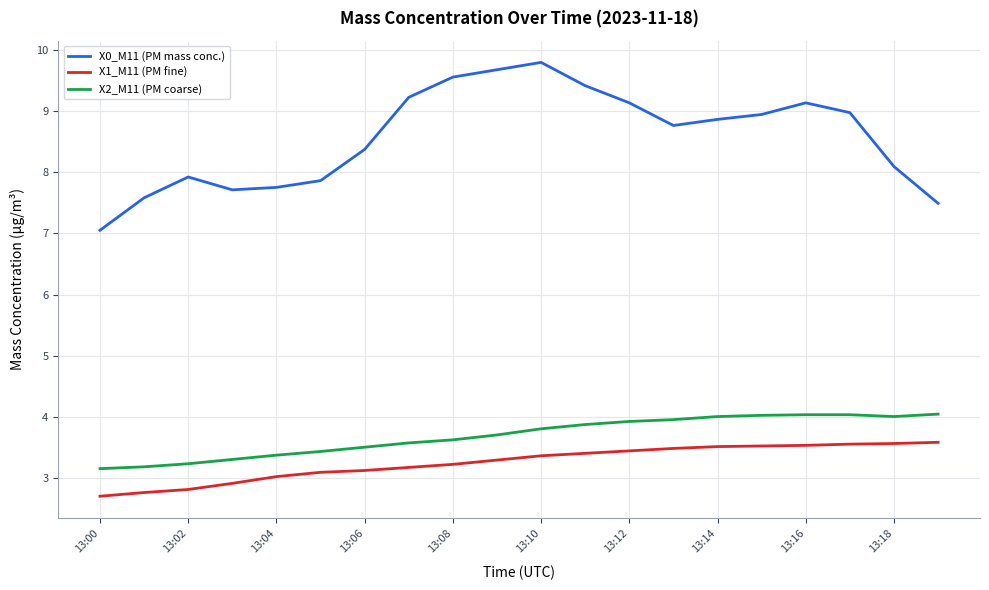

Which series has the widest spread of values?

X0_M11 (PM mass conc.)